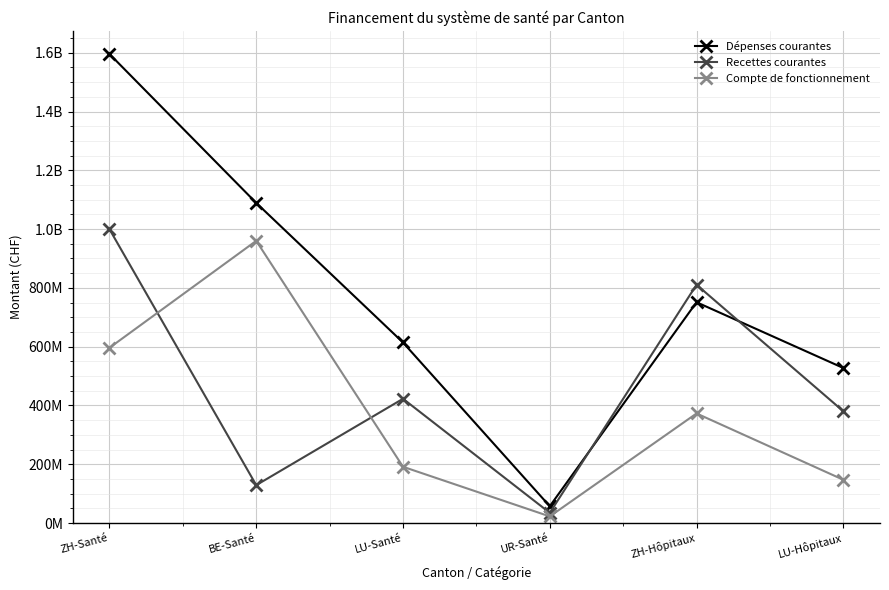

Is this an area chart (filled region under the line)?

No